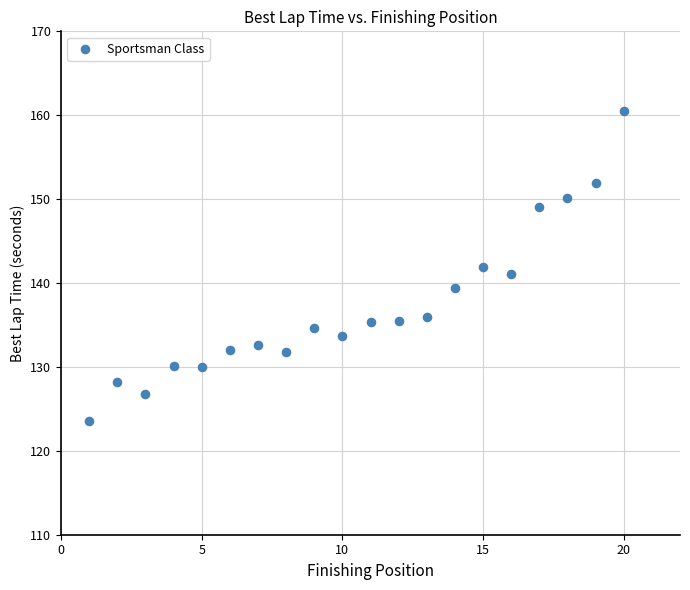

What is the range of X values (max minus min)?

19.0